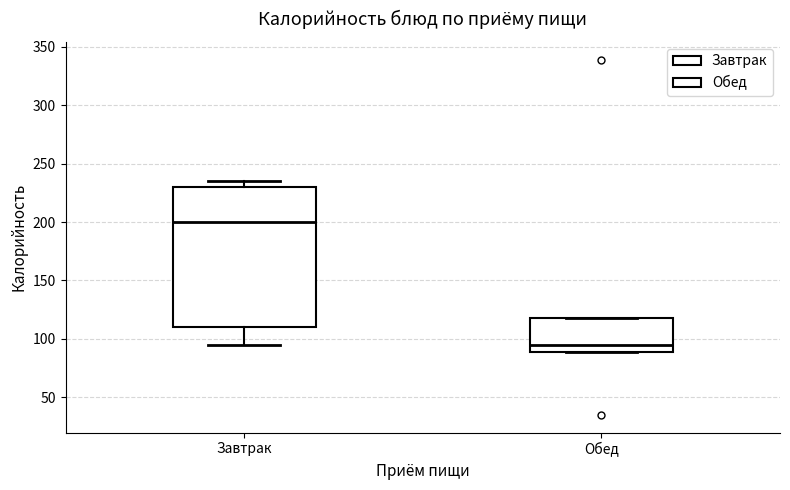

Reading left to right, read every box against the y-axis: the position of its median line, the range the box covers, and the ends of its whiskers. The values are not printed on the chart, so give them approximately, as read against the axis.

Завтрак: median 200, box 110 to 230, whiskers 95 to 235
Обед: median 95, box 90 to 120, whiskers 90 to 120